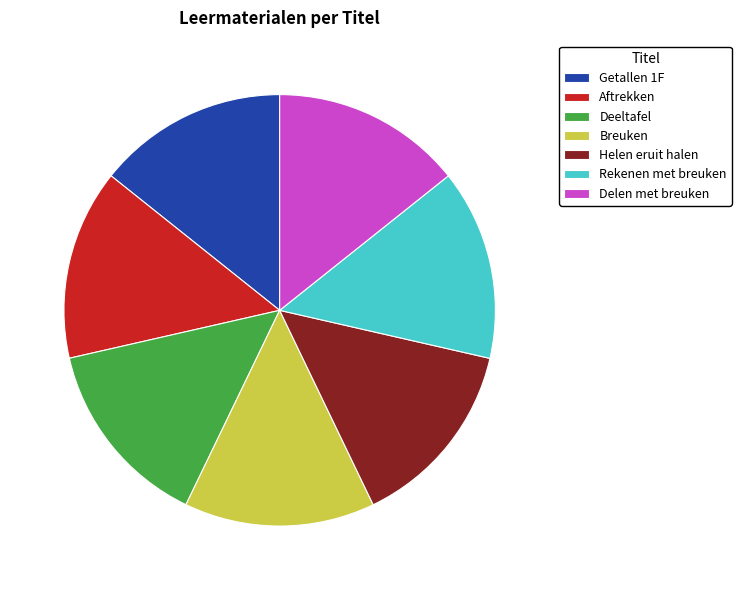

Do Breuken and Deeltafel together represent more than half of the pie?

No